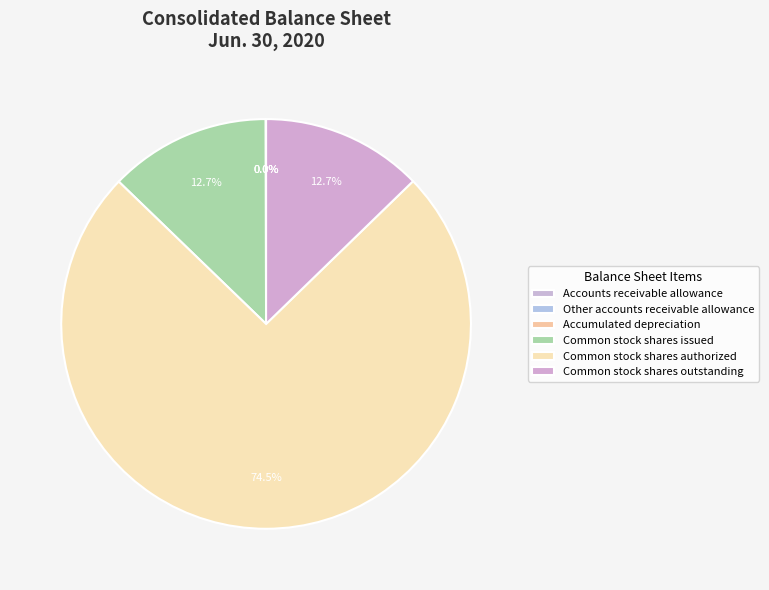

What is the ratio of the value at Common stock shares issued to the value at Other accounts receivable allowance?

63072.2